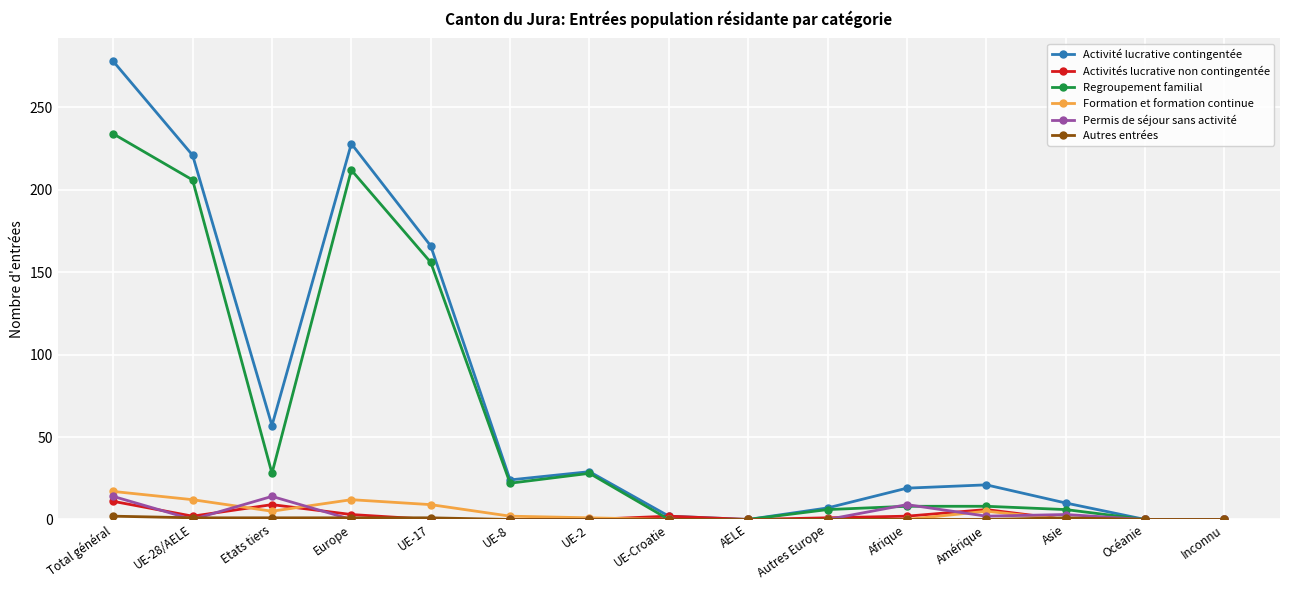

Count the number of data series in this chart.

6